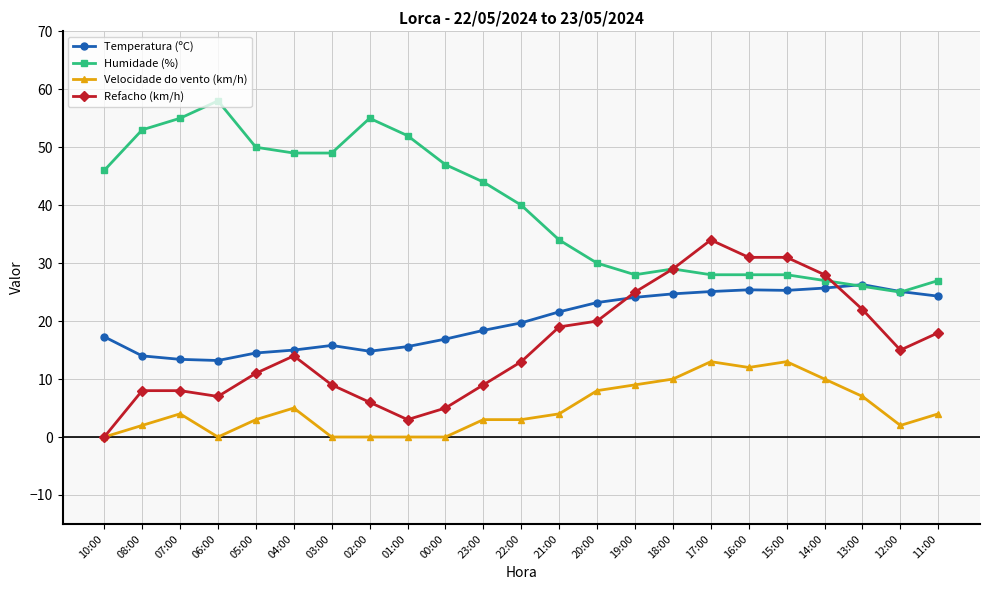

What is the sum of all Temperatura (ºC) values?

459.4